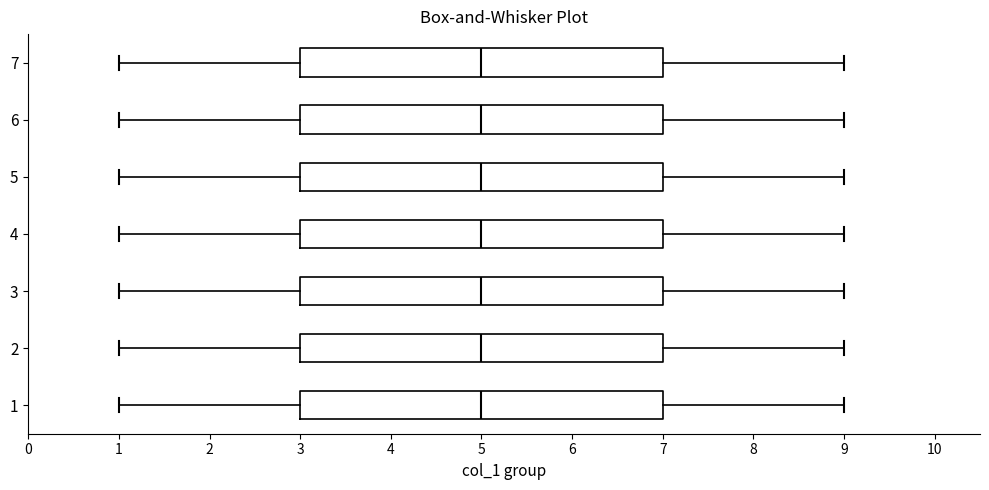

Reading bottom to top, read every box against the x-axis: the position of its median line, the range the box covers, and the ends of its whiskers. The values are not printed on the chart, so give them approximately, as read against the axis.

1: median 5, box 3 to 7, whiskers 1 to 9
2: median 5, box 3 to 7, whiskers 1 to 9
3: median 5, box 3 to 7, whiskers 1 to 9
4: median 5, box 3 to 7, whiskers 1 to 9
5: median 5, box 3 to 7, whiskers 1 to 9
6: median 5, box 3 to 7, whiskers 1 to 9
7: median 5, box 3 to 7, whiskers 1 to 9